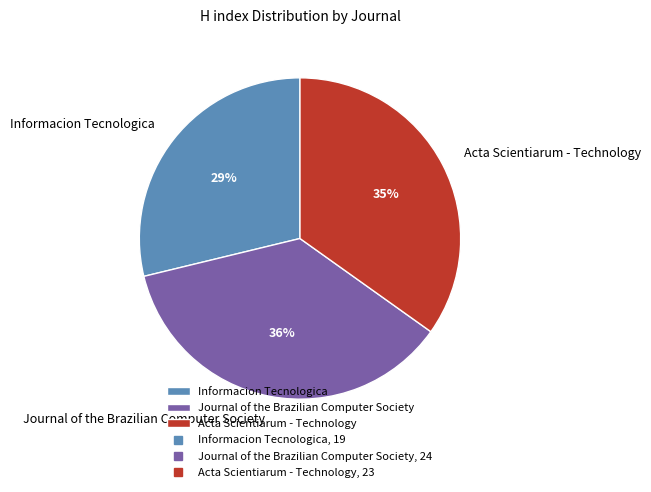

True or false: Informacion Tecnologica accounts for 29% of the total.

True